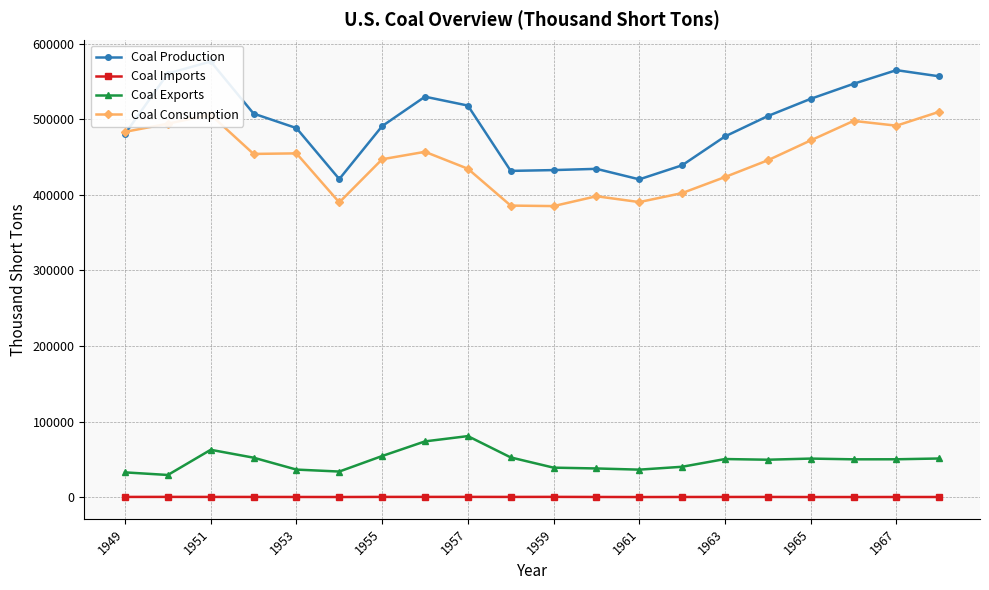

The value of Coal Consumption at 1951 is 505904. True or false?

True